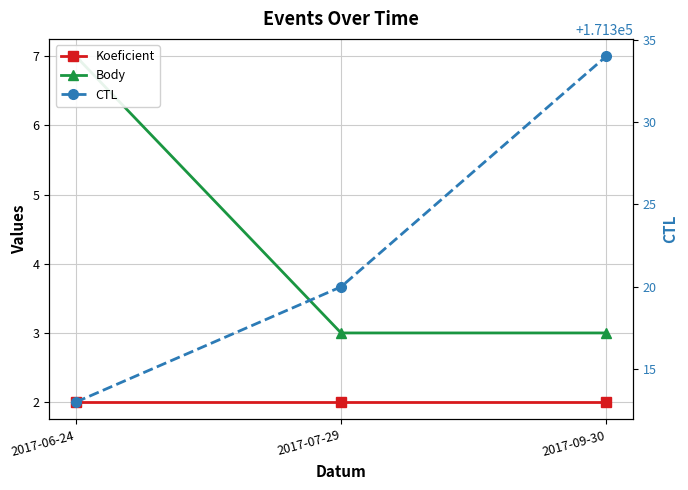

How many lines are shown in the chart?

3